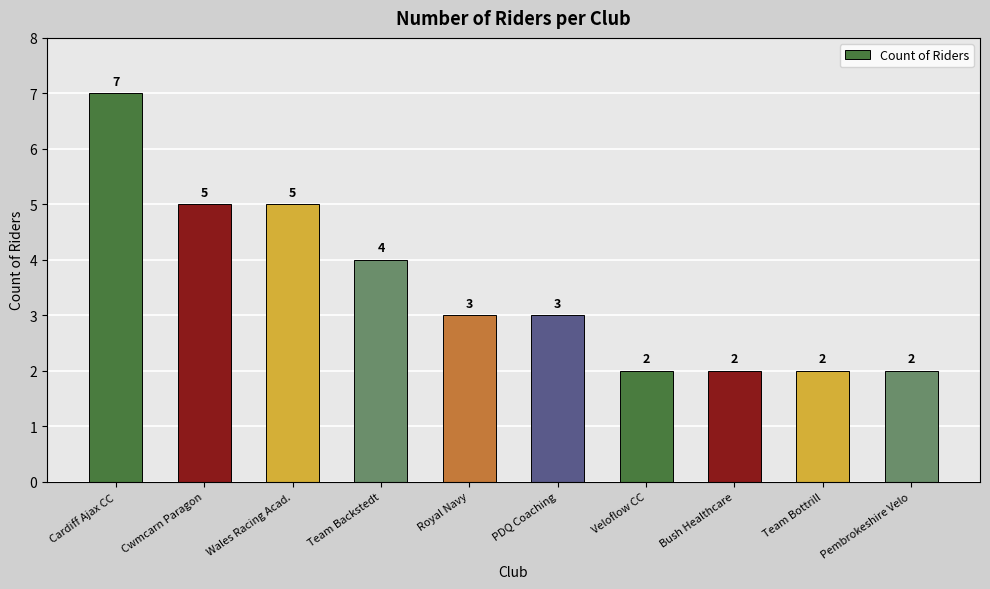

Which label corresponds to the largest value in the chart?

Cardiff Ajax CC